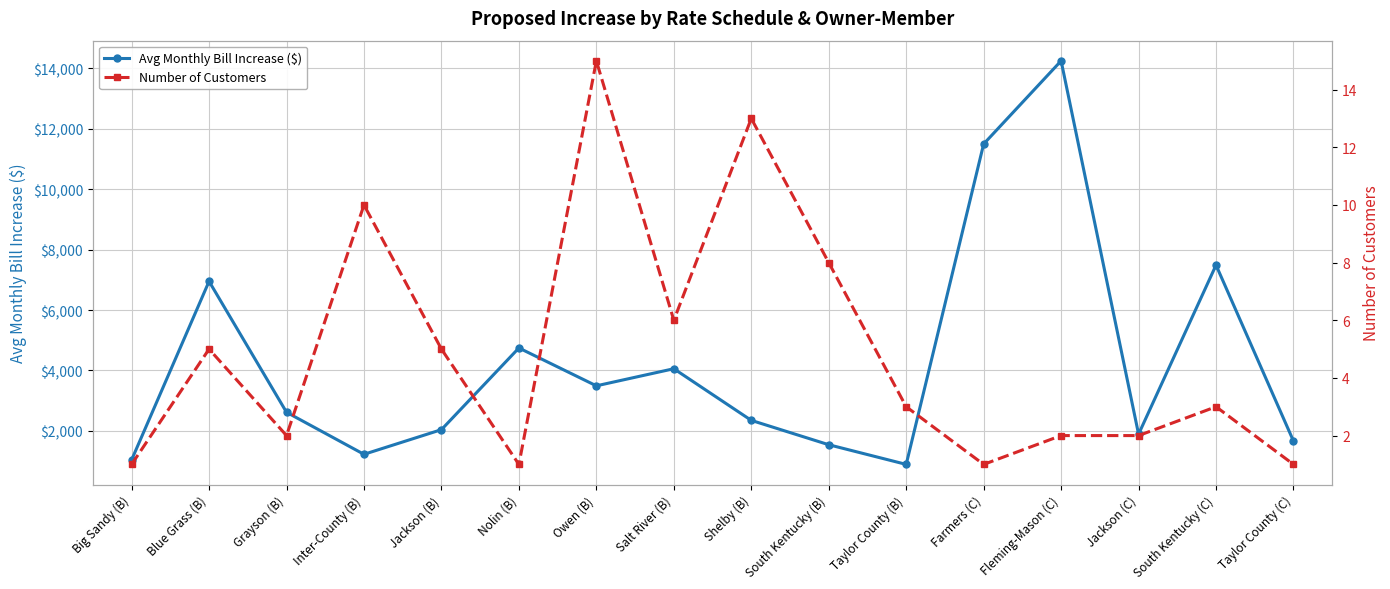

What is the sum of all Number of Customers values?

78